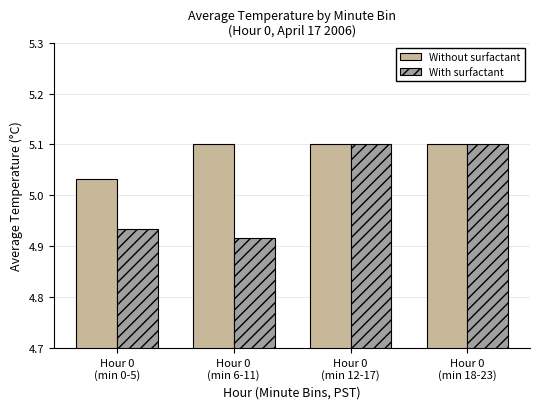

What is the average value of the Without surfactant series?

5.1